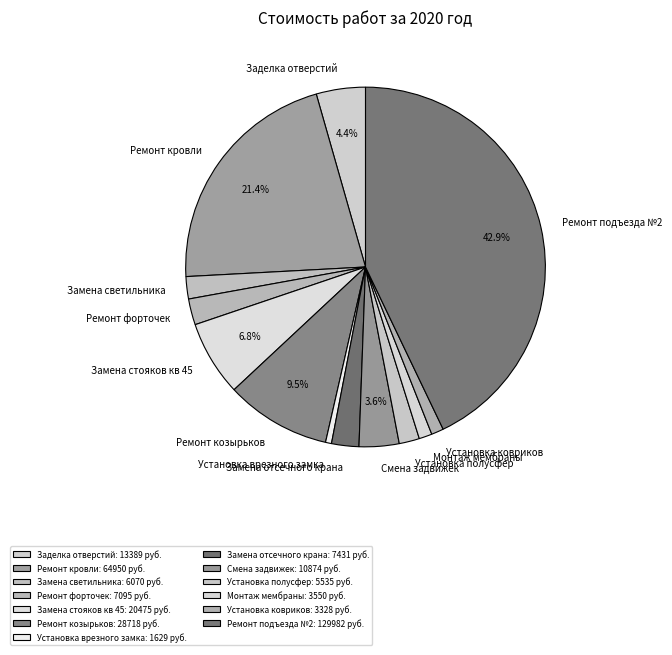

What is the change in value from Ремонт козырьков to Ремонт подъезда №2?

+101264.5